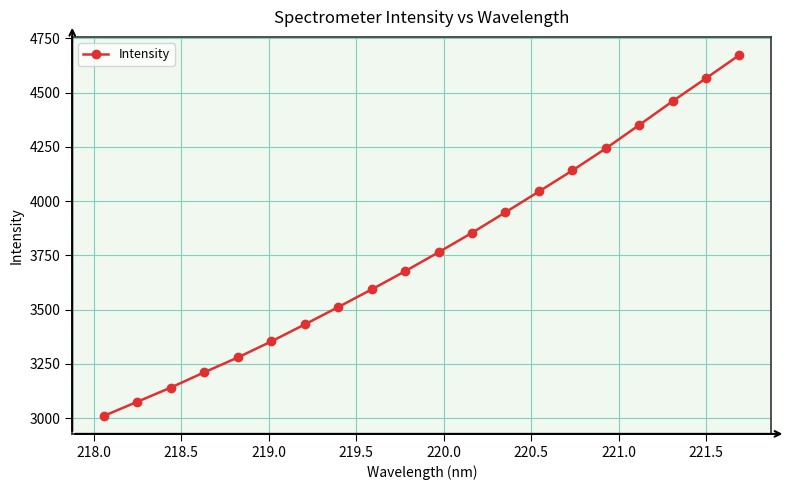

What is the minimum value shown in the chart?

3010.2